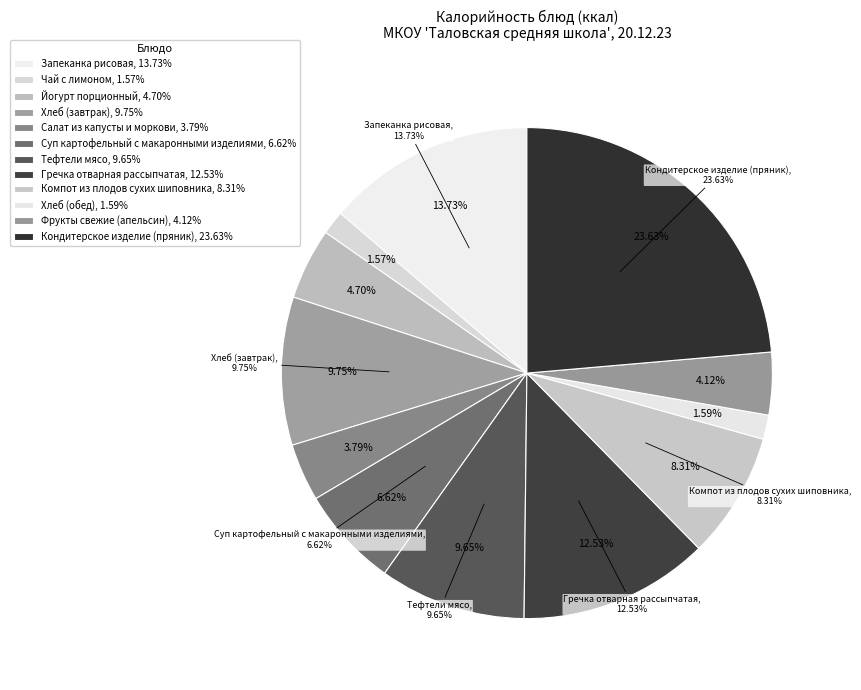

Count the number of slices in the pie.

12